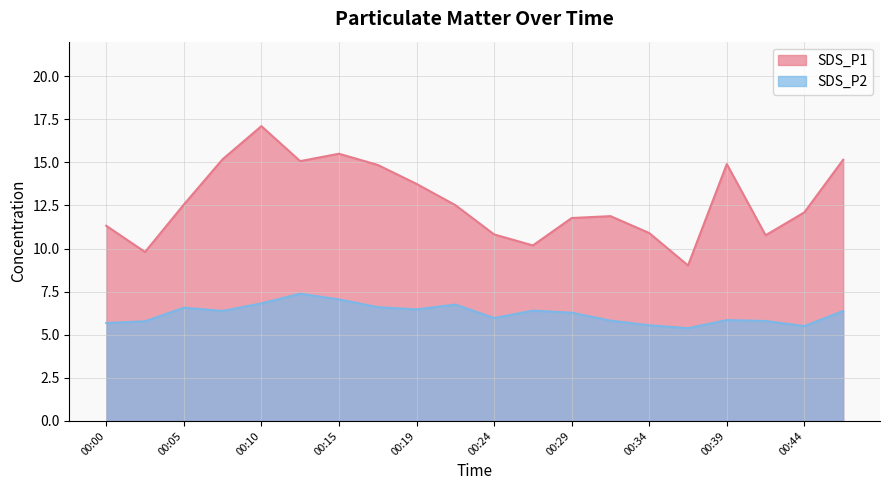

What are all the series names shown in the legend?

SDS_P1, SDS_P2